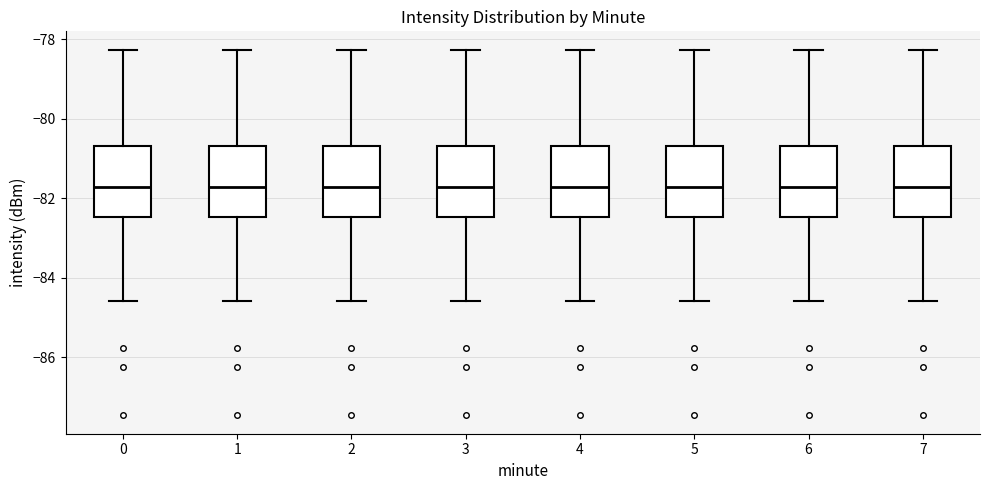

Reading left to right, transcribe this box plot: for each box, give where its median line is, the range the box spans, and where its two whiskers end, as read against the y-axis. The values are not printed on the chart, so give them approximately, as read against the axis.

0: median -81.8, box -82.4 to -80.6, whiskers -84.6 to -78.2
1: median -81.8, box -82.4 to -80.6, whiskers -84.6 to -78.2
2: median -81.8, box -82.4 to -80.6, whiskers -84.6 to -78.2
3: median -81.8, box -82.4 to -80.6, whiskers -84.6 to -78.2
4: median -81.8, box -82.4 to -80.6, whiskers -84.6 to -78.2
5: median -81.8, box -82.4 to -80.6, whiskers -84.6 to -78.2
6: median -81.8, box -82.4 to -80.6, whiskers -84.6 to -78.2
7: median -81.8, box -82.4 to -80.6, whiskers -84.6 to -78.2